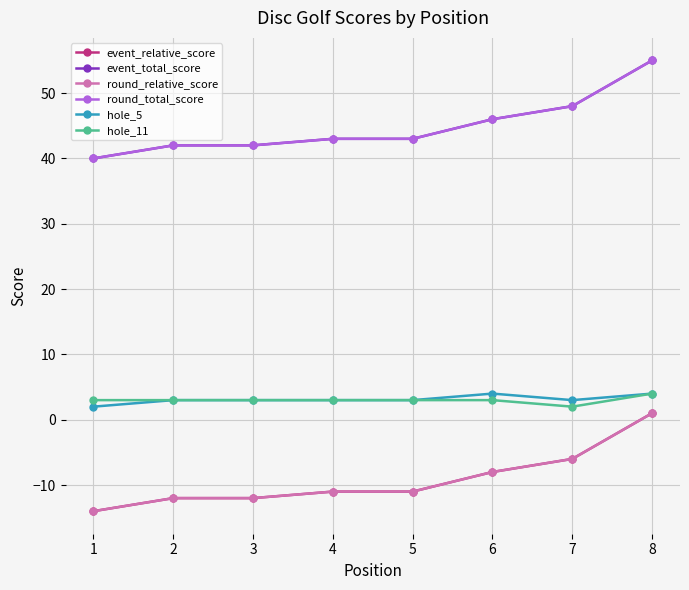

True or false: round_relative_score has a value of -15 at 4.

False